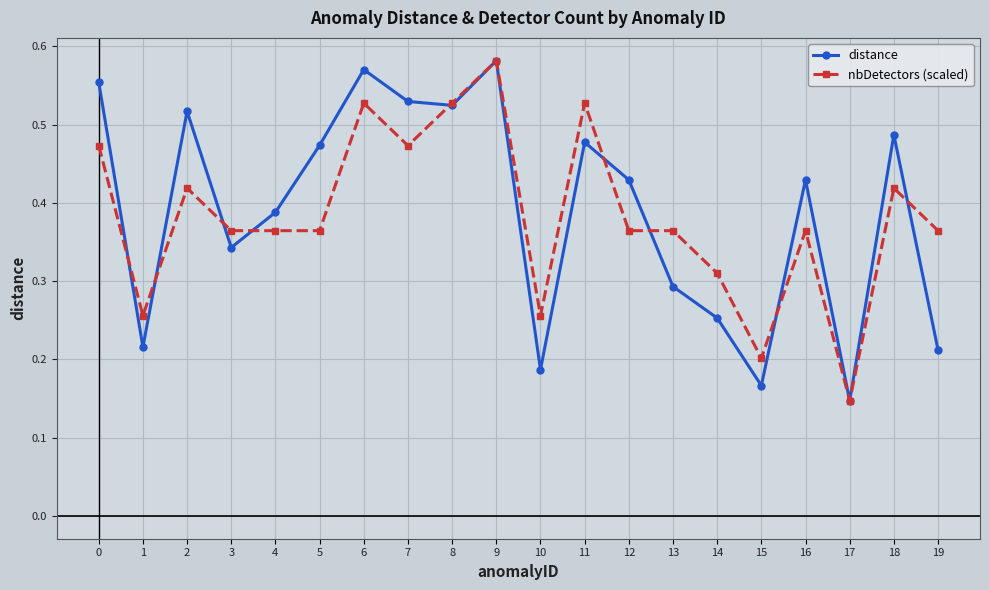

How many nbDetectors (scaled) values are between 0 and 1?

20